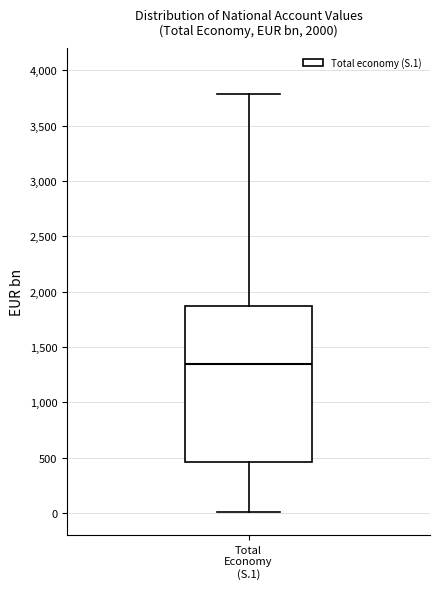

Read this box plot against the y-axis: the position of the median line, the range covered by the box, and the ends of both whiskers. The values are not printed on the chart, so give them approximately, as read against the axis.

median 1350, box 450 to 1850, whiskers 0 to 3800